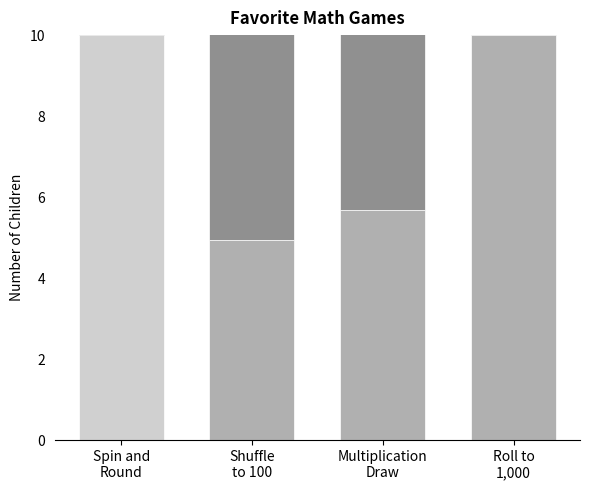

At which category is the sum across all series the highest?

Multiplication
Draw